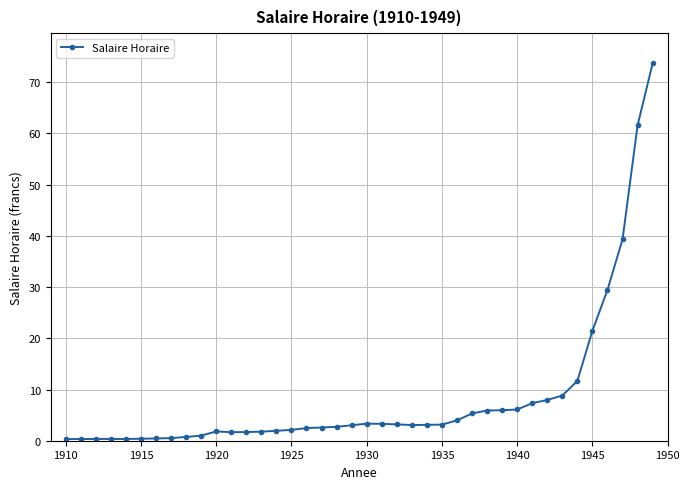

What is the maximum value shown in the chart?

73.7